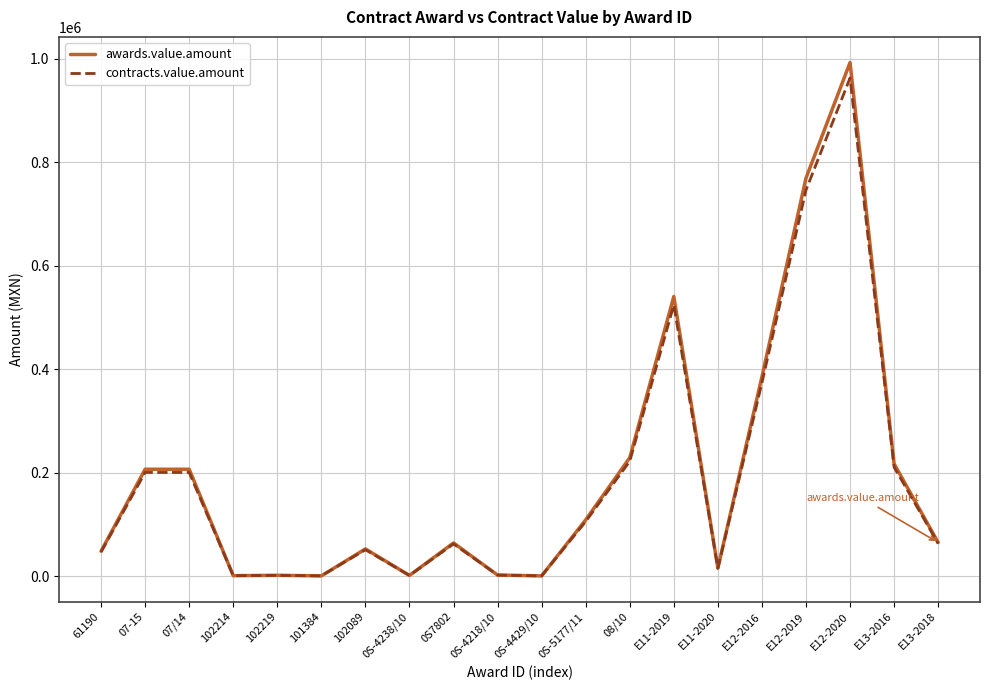

At which label is contracts.value.amount closest to 481476?

E11-2019